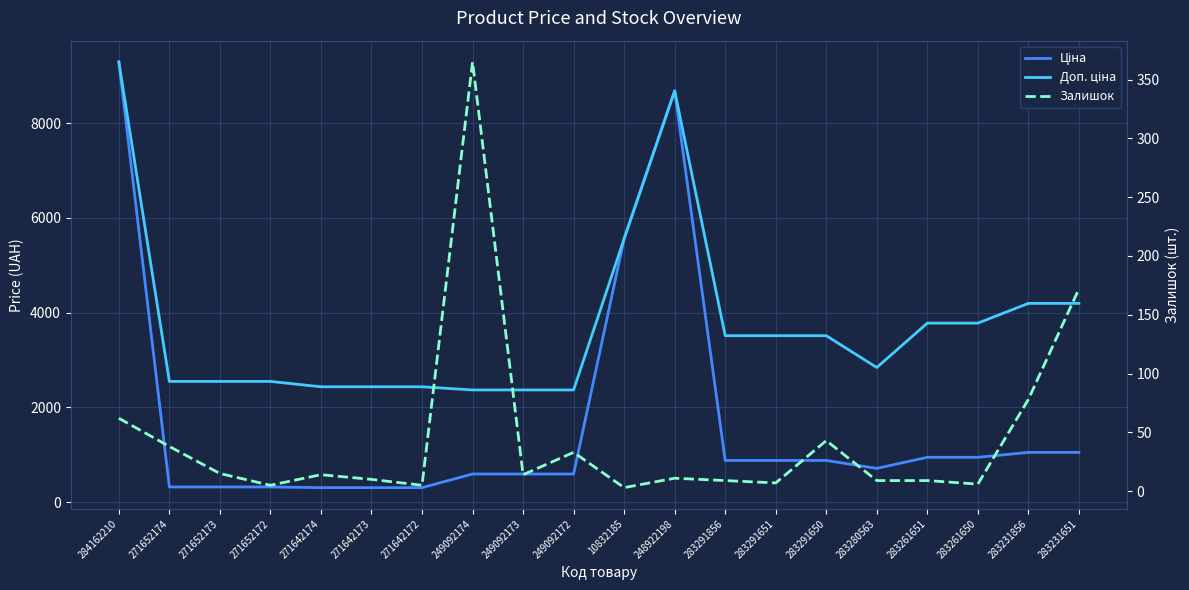

True or false: Доп. ціна and Ціна intersect in this chart.

False